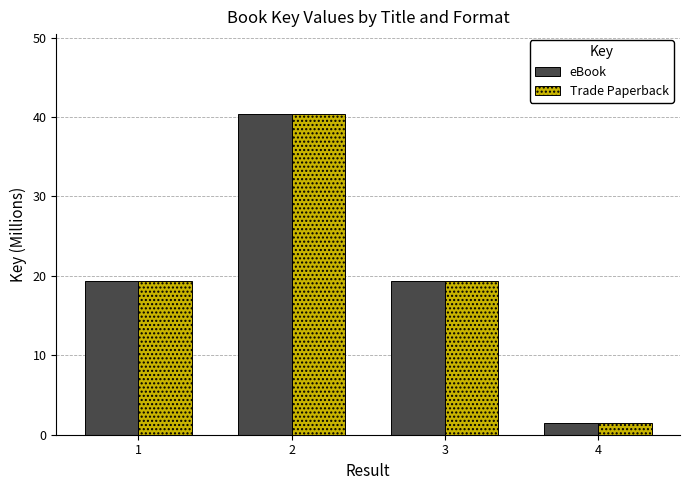

How many bars are there in each group?

2